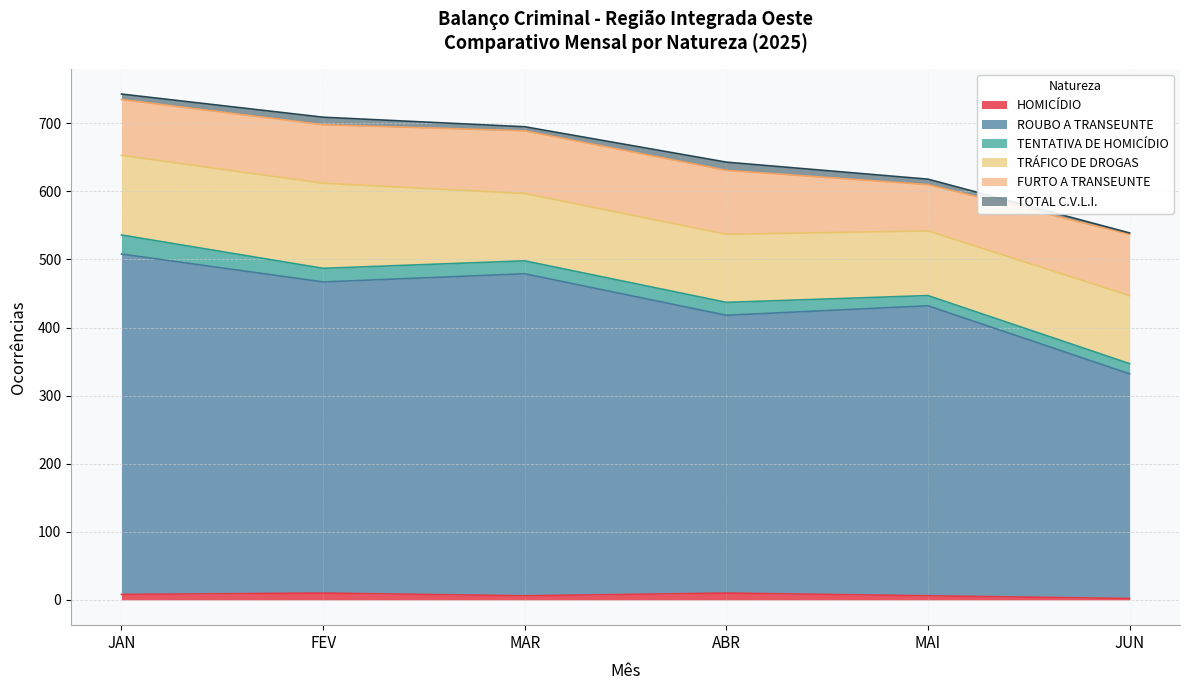

True or false: TRÁFICO DE DROGAS and FURTO A TRANSEUNTE intersect in this chart.

False